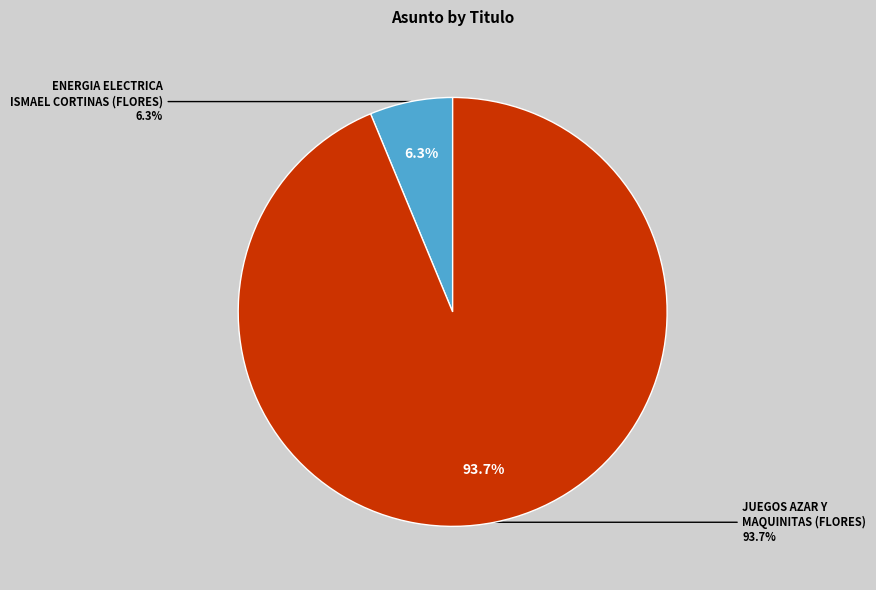

What percentage is the ENERGIA ELECTRICA ISMAEL CORTINAS (FLORES) slice, to the nearest percent?

6%